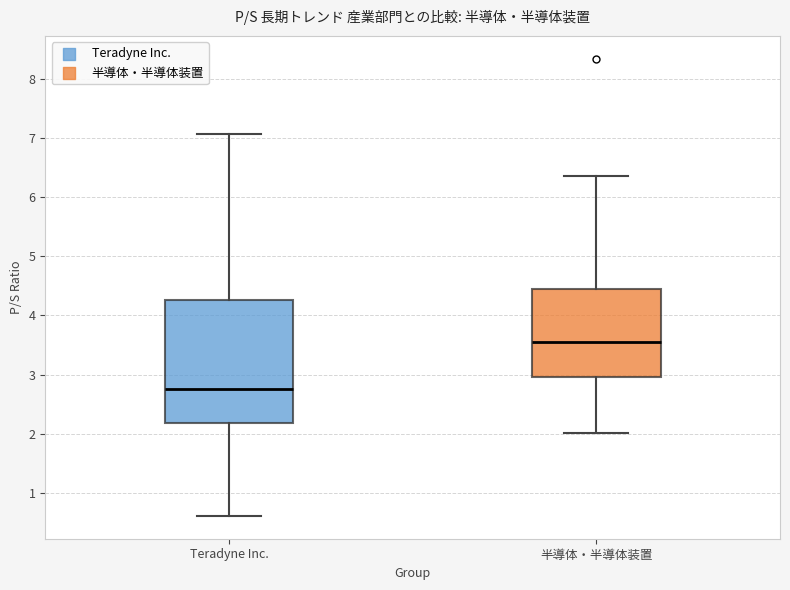

Which box's median line is the lowest?

Teradyne Inc.